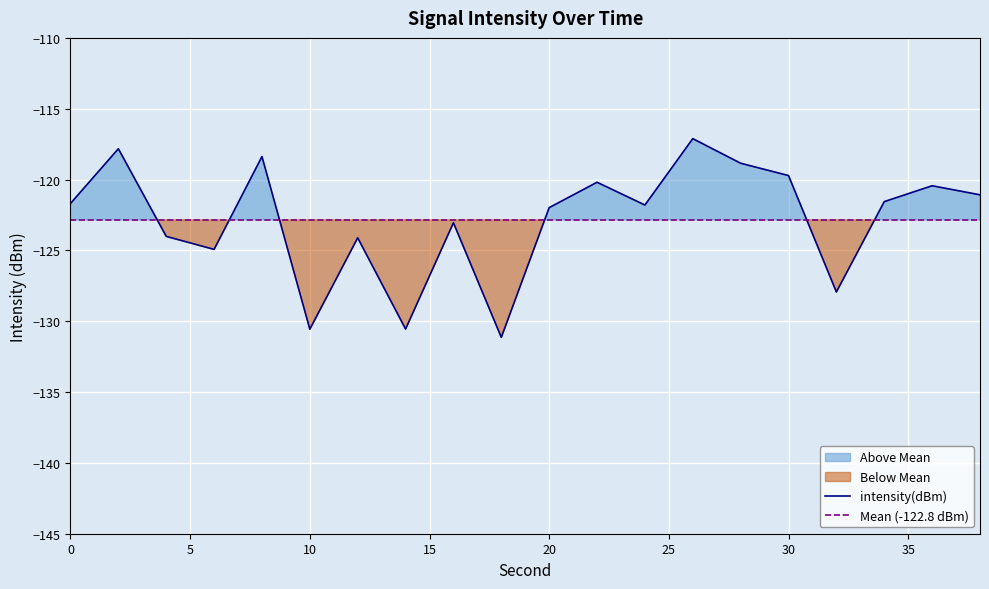

What is the value of the 9th point from the left?

-123.1